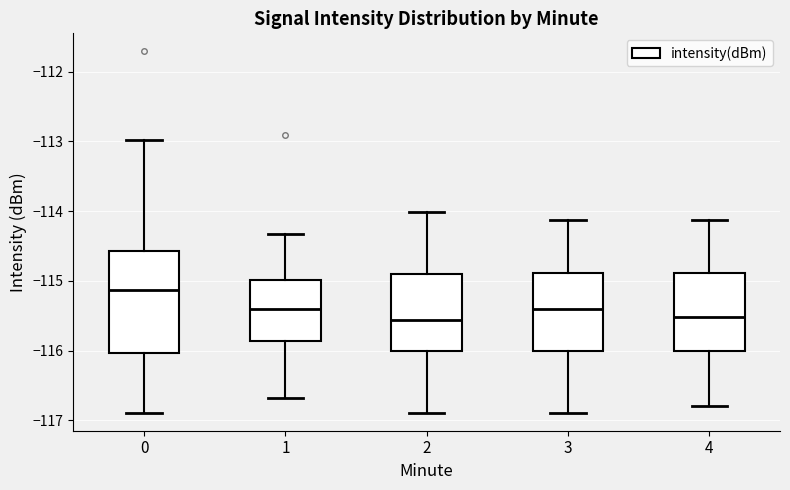

Reading left to right, transcribe this box plot: for each box, give where its median line is, the range the box spans, and where its two whiskers end, as read against the y-axis. The values are not printed on the chart, so give them approximately, as read against the axis.

0: median -115.1, box -116.0 to -114.6, whiskers -116.9 to -113.0
1: median -115.4, box -115.9 to -115.0, whiskers -116.7 to -114.3
2: median -115.6, box -116.0 to -114.9, whiskers -116.9 to -114.0
3: median -115.4, box -116.0 to -114.9, whiskers -116.9 to -114.1
4: median -115.5, box -116.0 to -114.9, whiskers -116.8 to -114.1